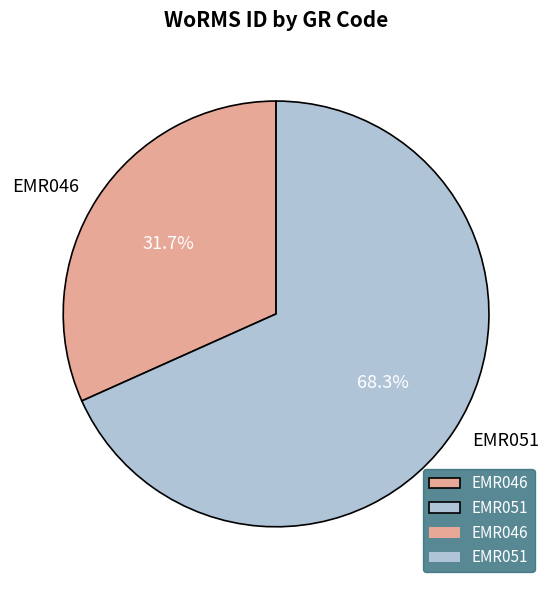

To the nearest percent, what percentage of the pie is EMR046?

32%